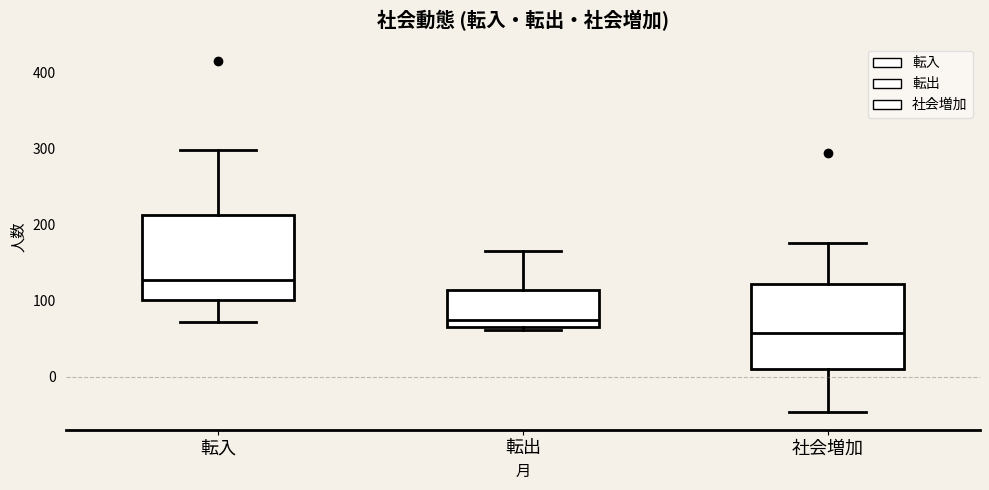

Where is the upper edge of the box for 転入 on the y-axis? The values are not printed on the chart, so give them approximately, as read against the axis.

210